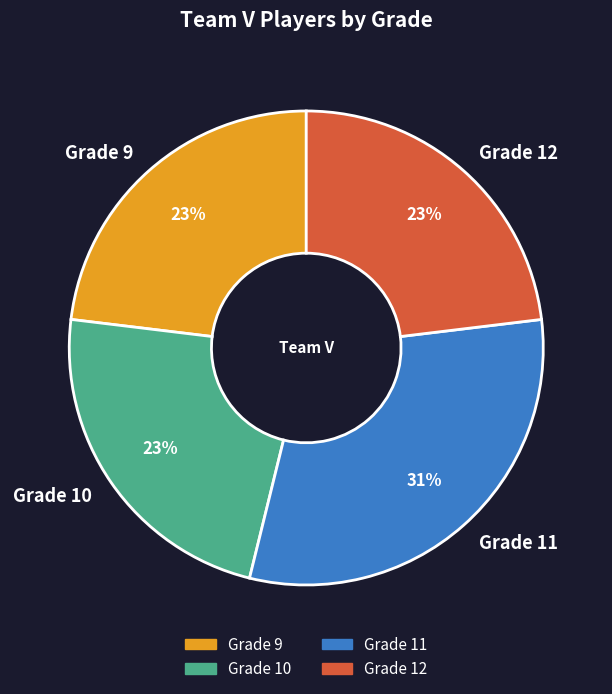

What is the ratio of the value at Grade 9 to the value at Grade 10?

1.0